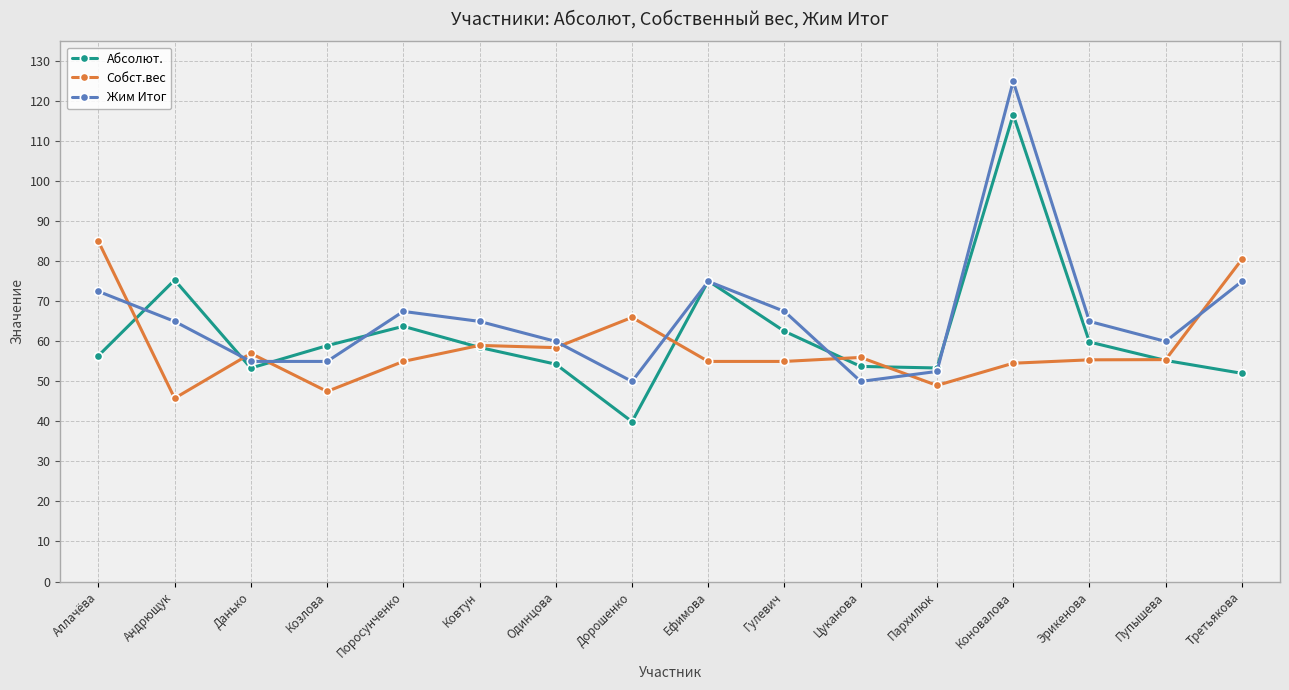

What are all the series names shown in the legend?

Абсолют., Собст.вес, Жим Итог